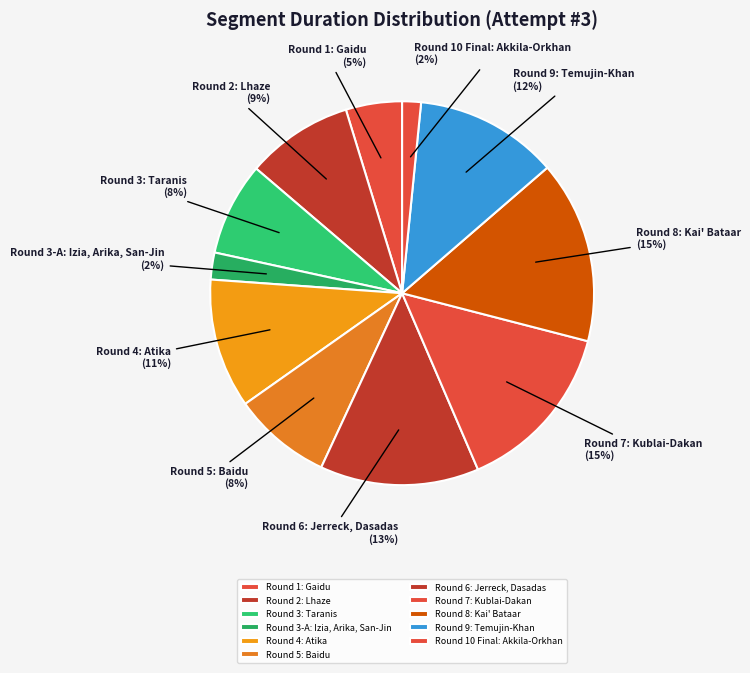

How many segments does this pie chart have?

11